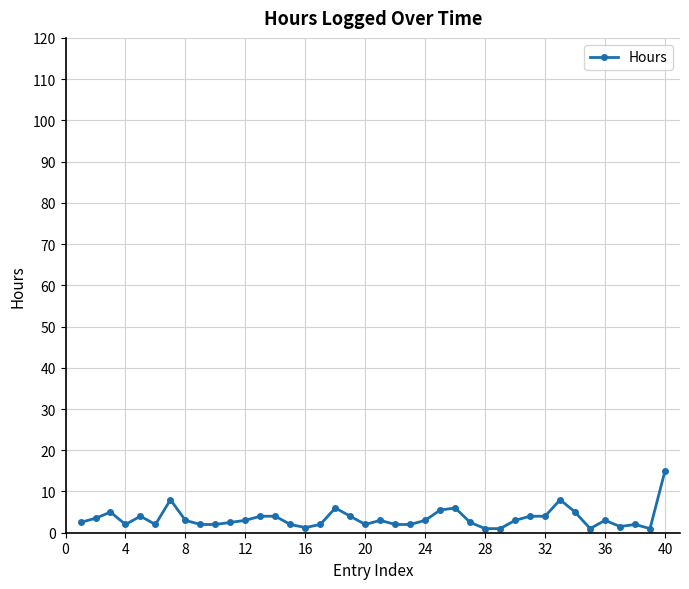

What is the greatest value displayed?

15.0